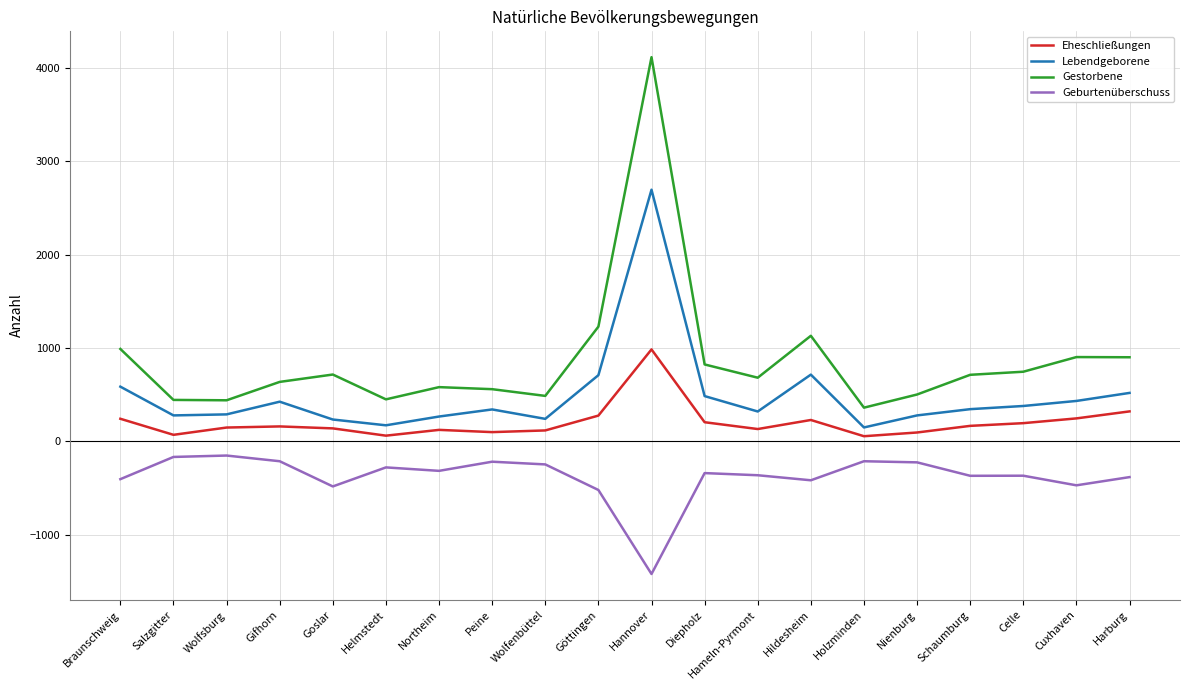

What is the difference between the maximum and minimum values in the Lebendgeborene series?

2547